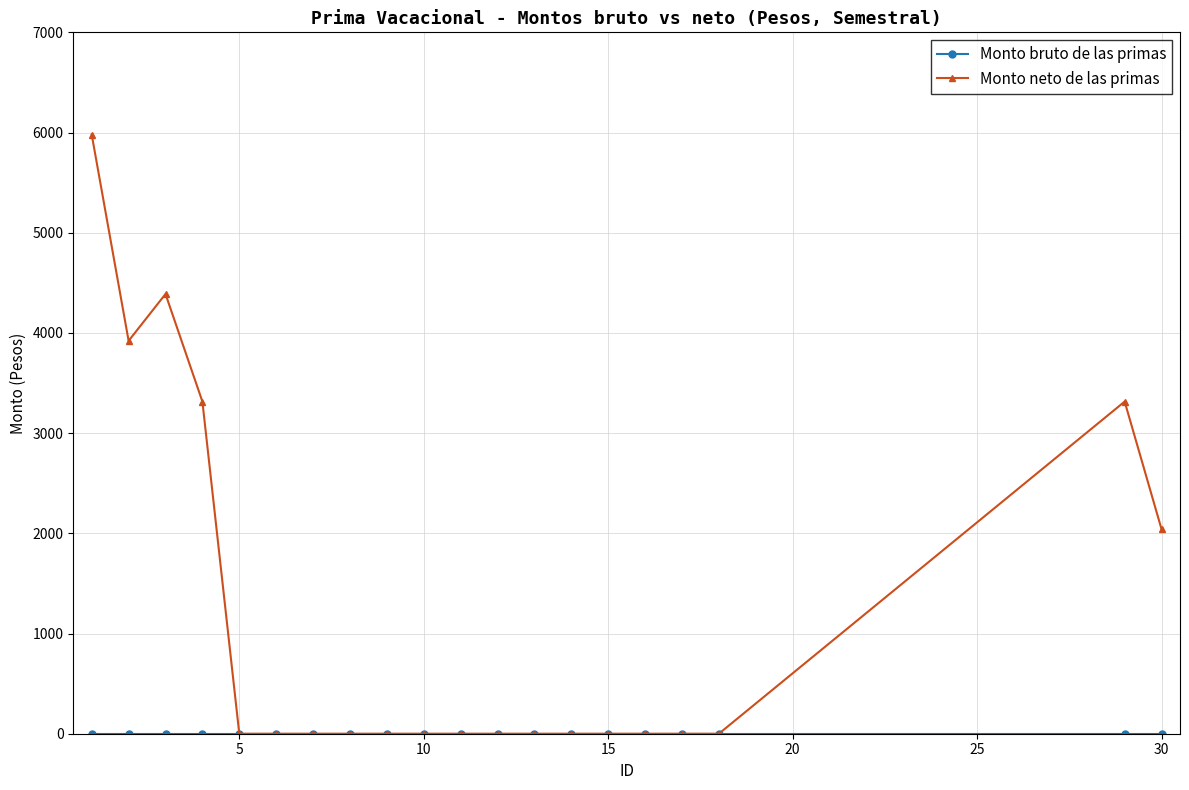

Which series has the widest spread of values?

Monto neto de las primas